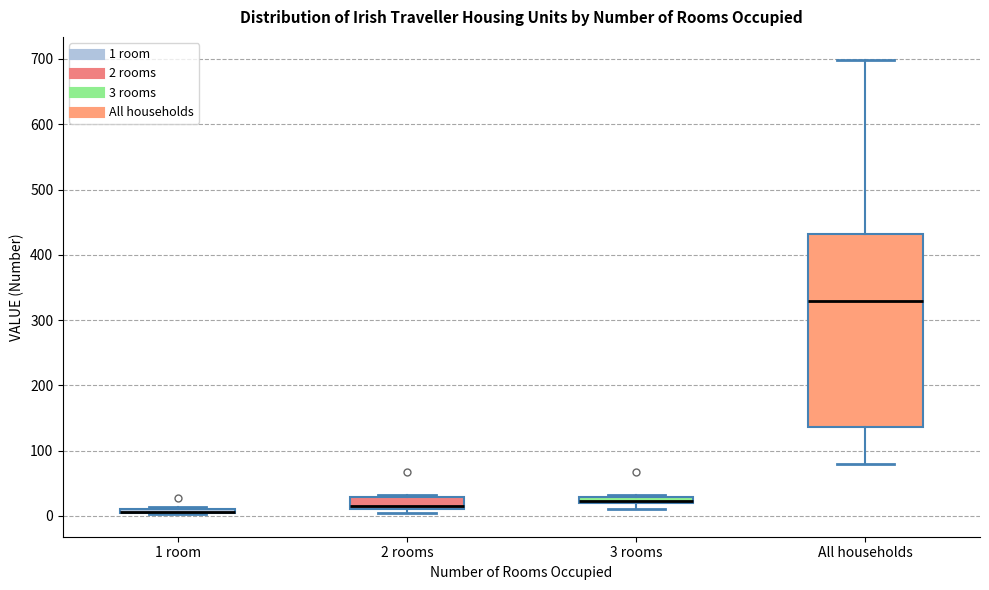

Where does the median line of the box for 2 rooms sit on the y-axis? The values are not printed on the chart, so give them approximately, as read against the axis.

20